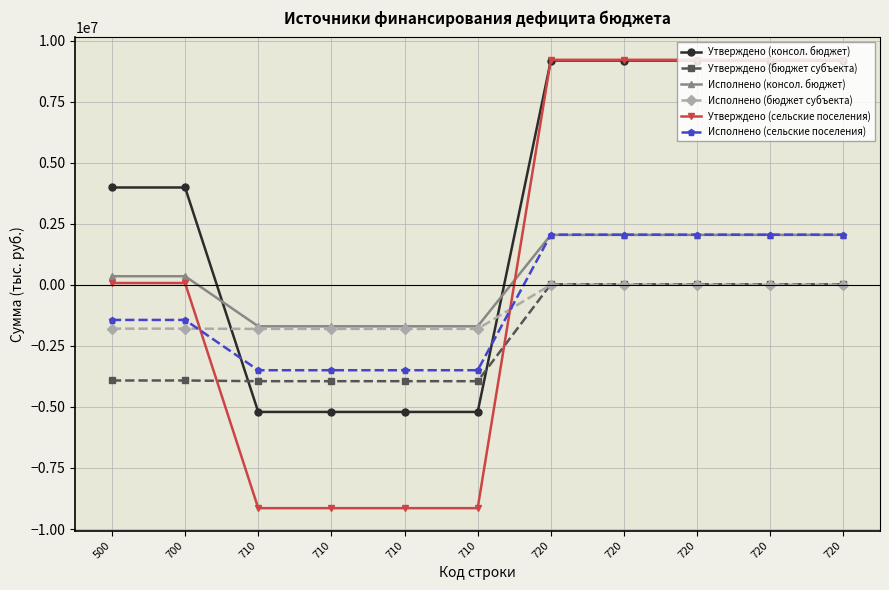

True or false: Утверждено (сельские поселения) has a value of -9145300.0 at 710.

True